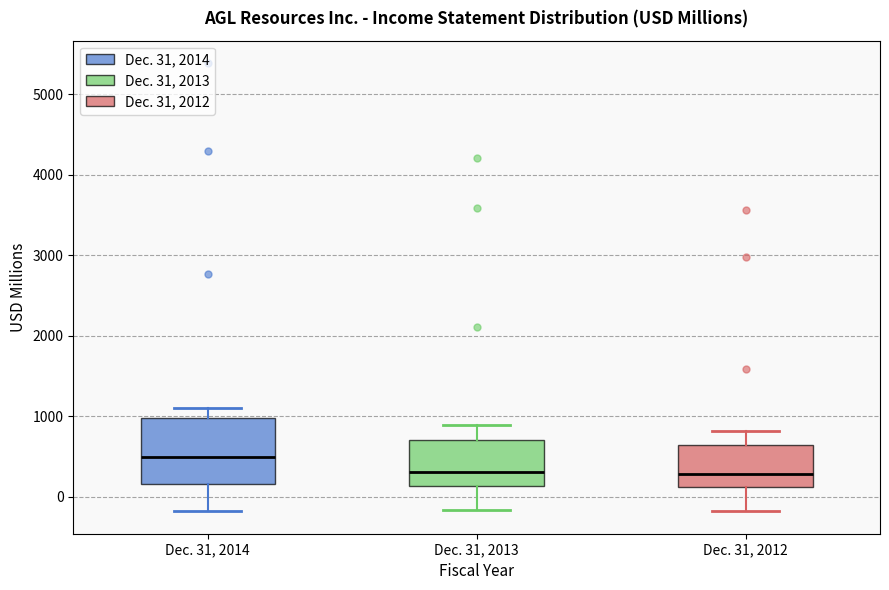

Reading left to right, transcribe this box plot: for each box, give where its median line is, the range the box spans, and where its two whiskers end, as read against the y-axis. The values are not printed on the chart, so give them approximately, as read against the axis.

Dec. 31, 2014: median 500, box 200 to 1000, whiskers -200 to 1100
Dec. 31, 2013: median 300, box 100 to 700, whiskers -200 to 900
Dec. 31, 2012: median 300, box 100 to 600, whiskers -200 to 800